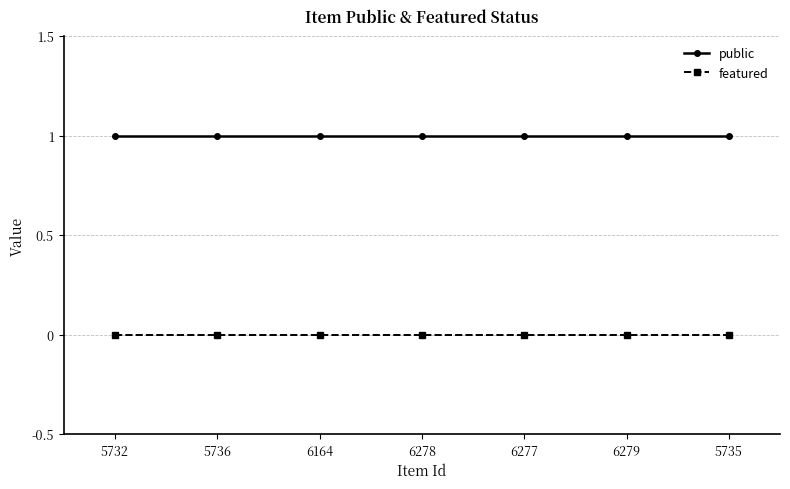

How many lines are shown in the chart?

2